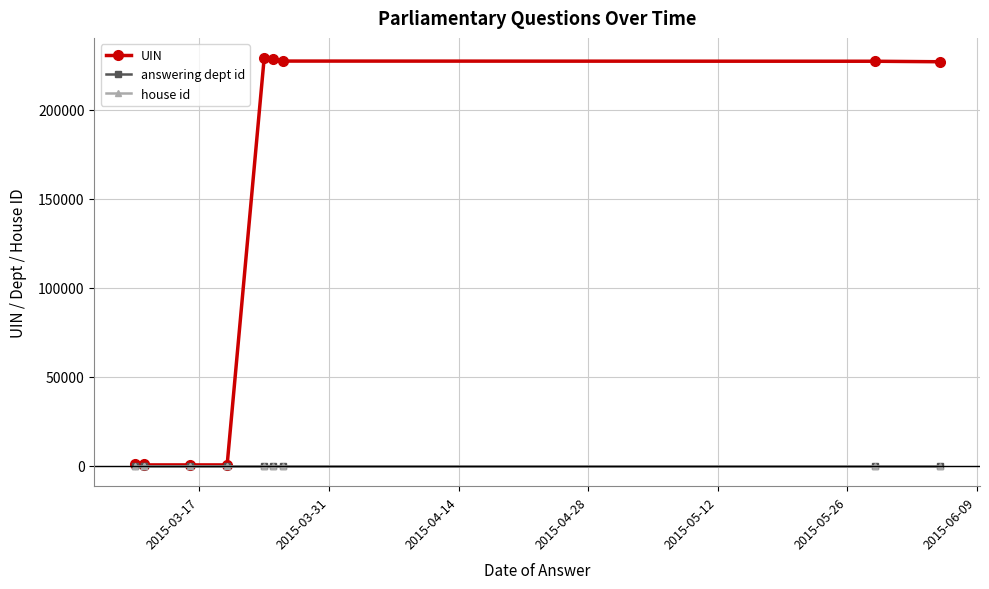

How many data points in UIN are above 226980?

4